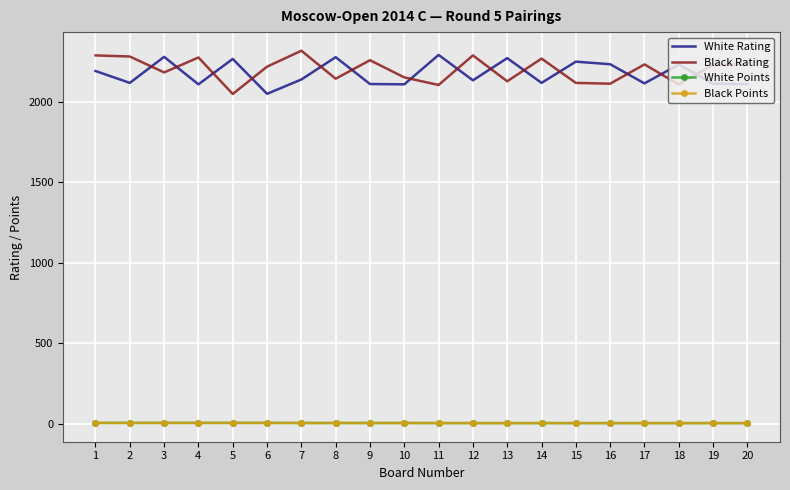

What is the greatest value displayed?

2319.0